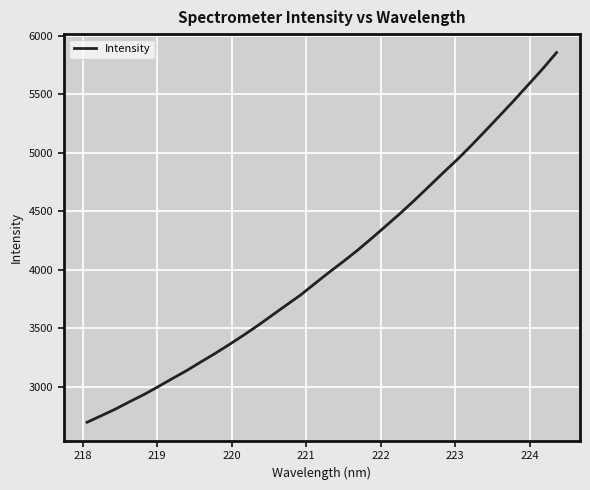

What is the smallest value displayed?

2694.2